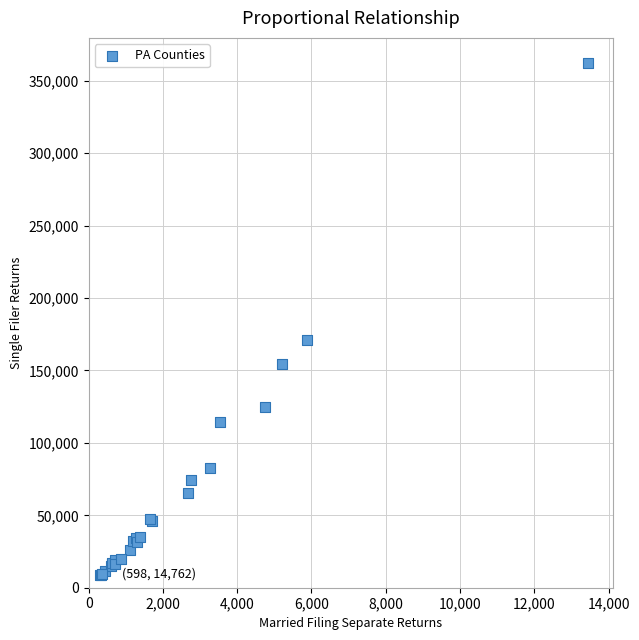

What Y value in the scatter plot is closest to 185374?

170704